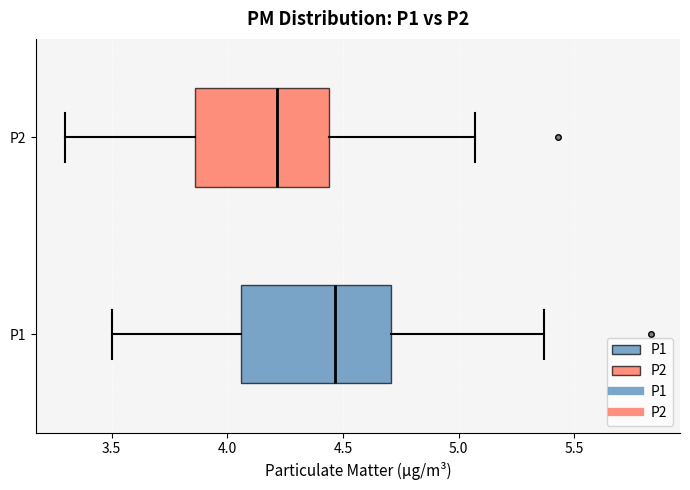

Which box is the widest, from its left edge to its right edge?

P1